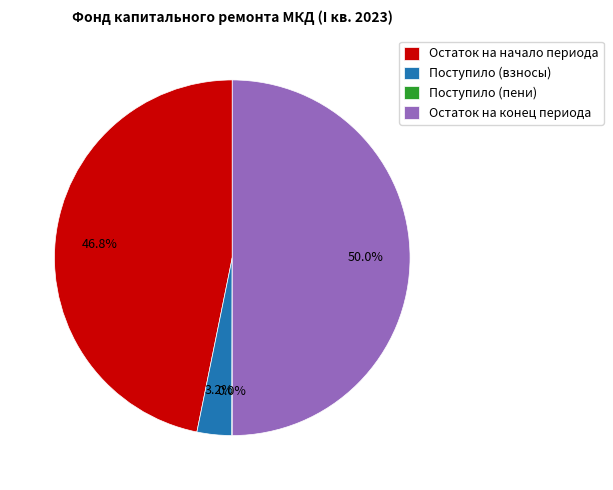

Which slice is the largest?

Остаток на конец периода